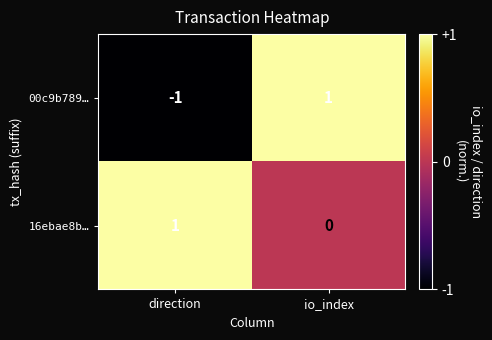

Reading right to left, what are all the values shown in this chart?

00c9b789…: io_index=1	direction=-1
16ebae8b…: io_index=0	direction=1